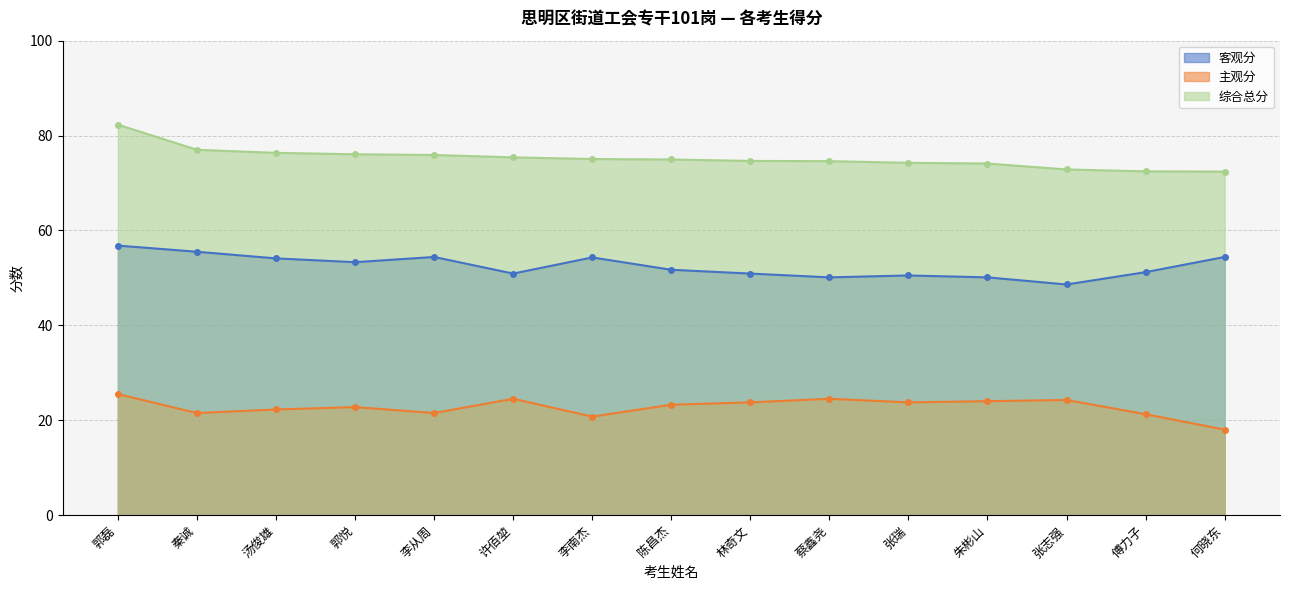

At 朱彬山, list the series in order from largest to smallest.

综合总分, 客观分, 主观分